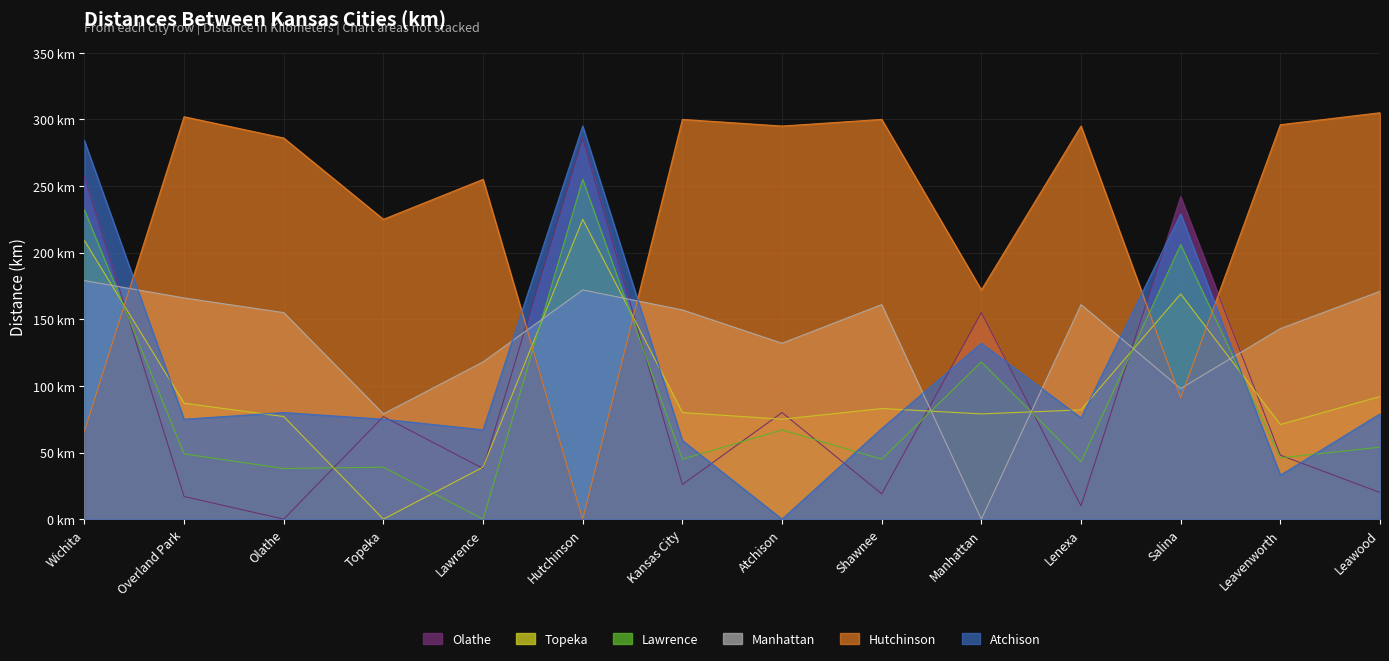

True or false: Atchison has a value of 26 at Kansas City.

False